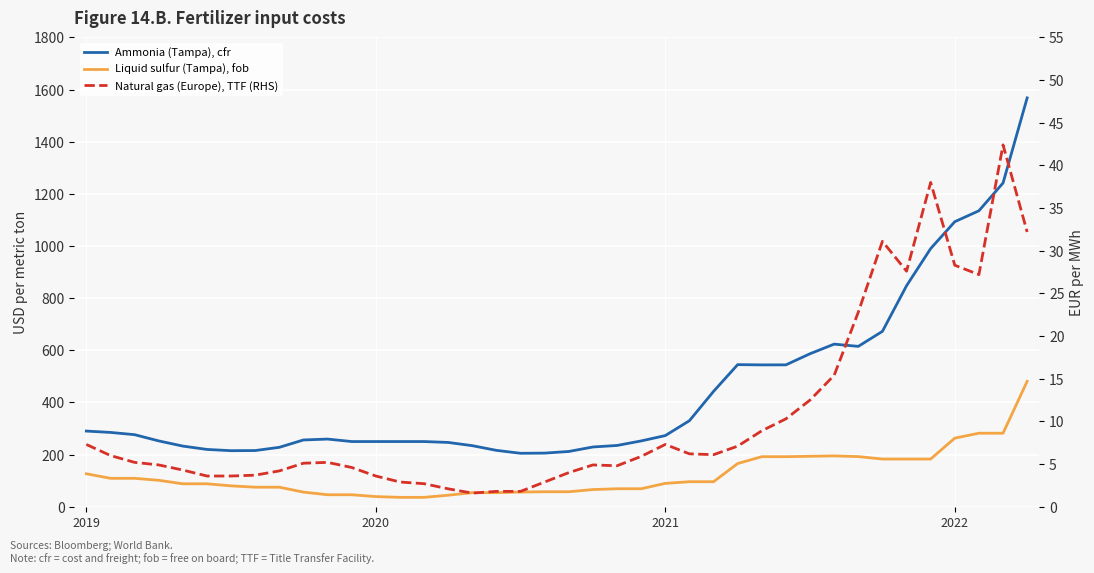

True or false: Natural gas (Europe), TTF (RHS) and Liquid sulfur (Tampa), fob intersect in this chart.

False